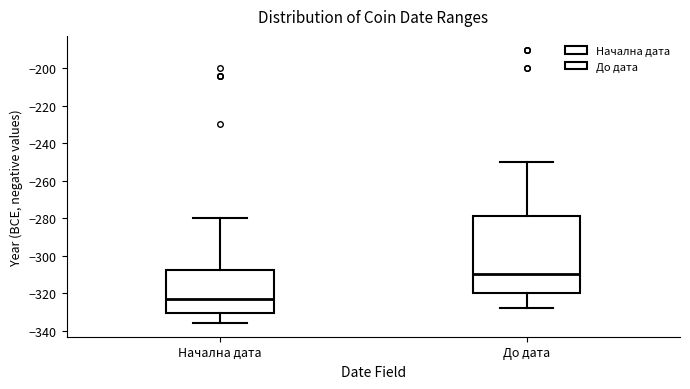

Reading left to right, read every box against the y-axis: the position of its median line, the range the box covers, and the ends of its whiskers. The values are not printed on the chart, so give them approximately, as read against the axis.

Начална дата: median -322, box -330 to -308, whiskers -336 to -280
До дата: median -310, box -320 to -278, whiskers -328 to -250